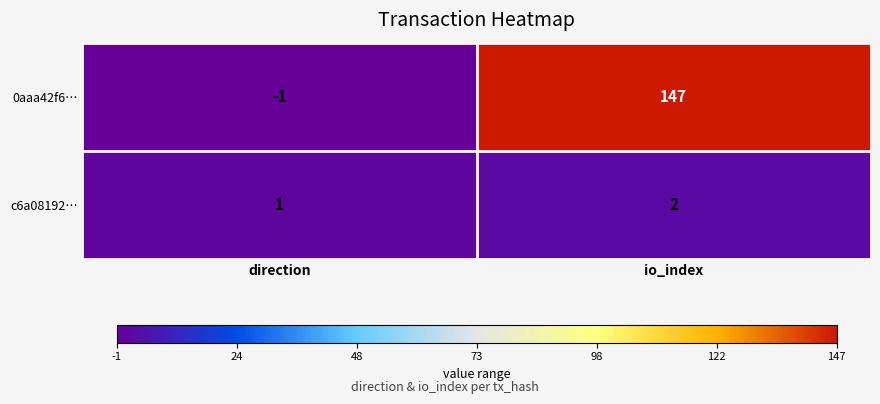

The 0aaa42f6… series shows 0 at direction. True or false?

False